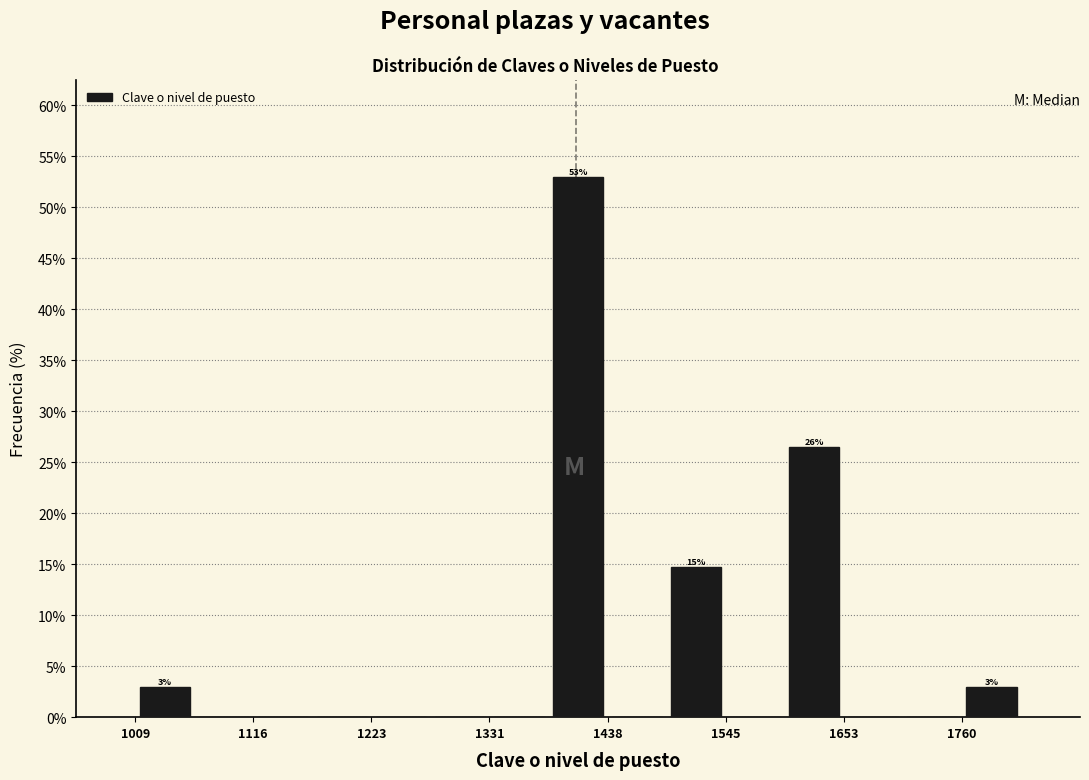

Read against the x-axis, roughly where is the centre of the tallest bar?

1420